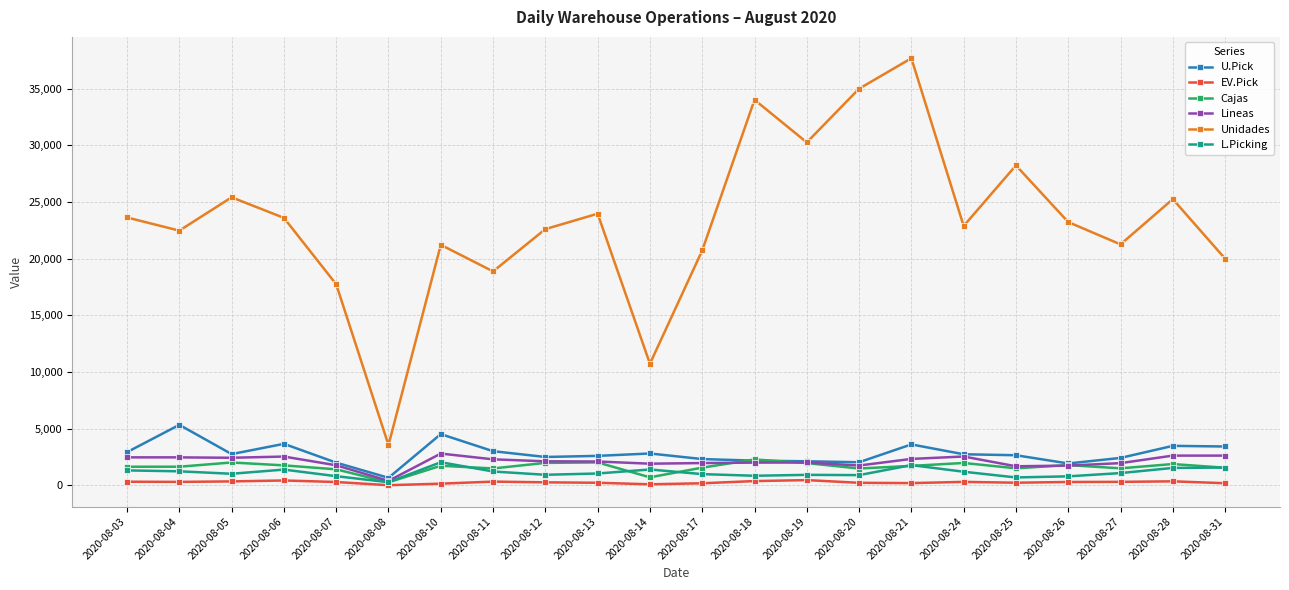

True or false: EV.Pick and Unidades intersect in this chart.

False